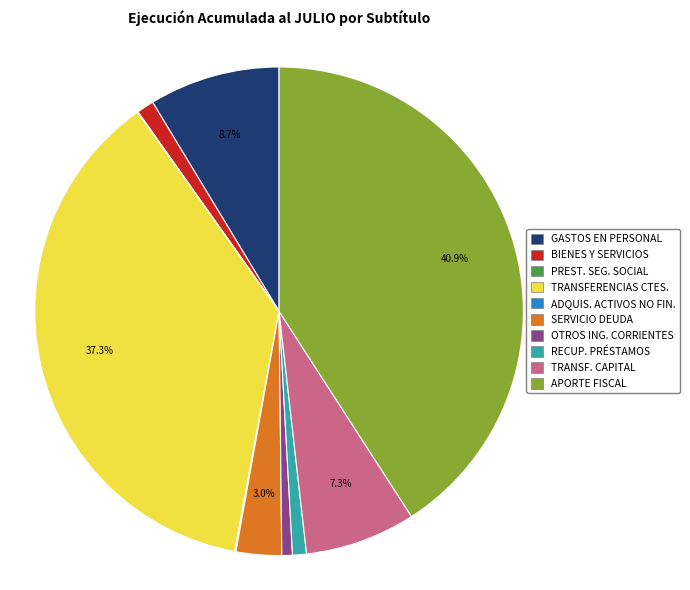

How much of the chart is everything except APORTE FISCAL?

59.1%